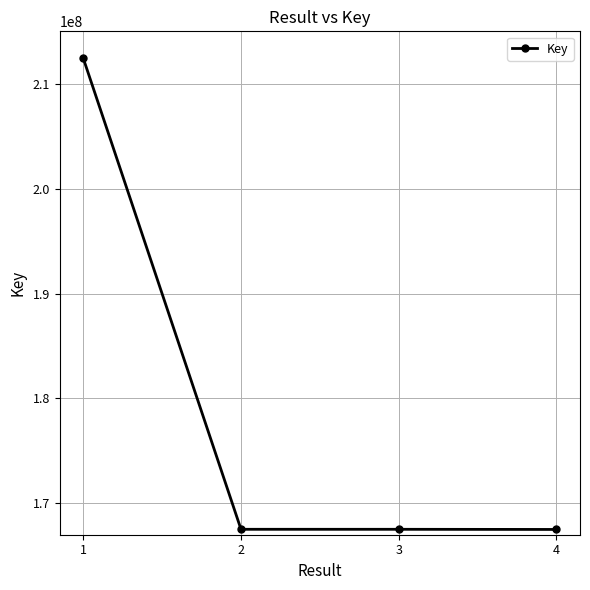

At which label does the data first exceed 167517452?

1